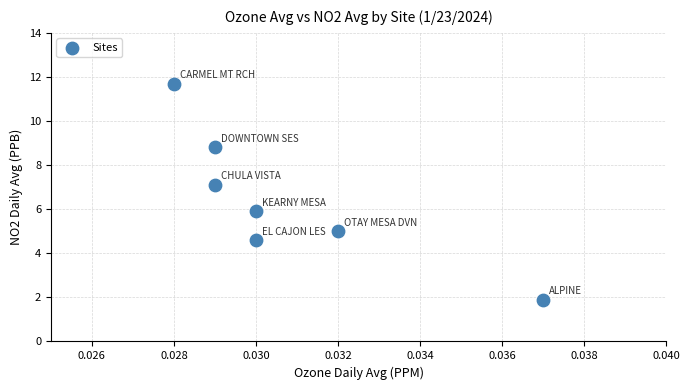

What is the range of Y values (max minus min)?

9.8